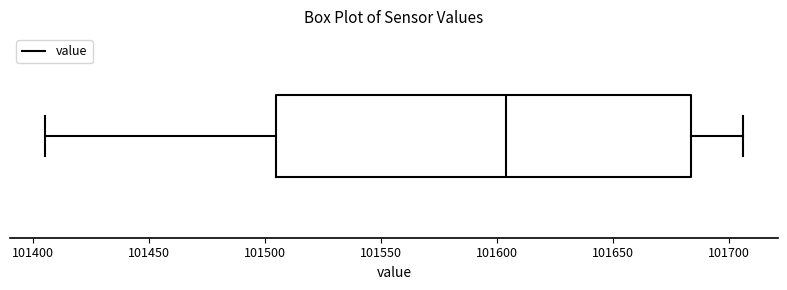

Where does the left whisker of the box end on the x-axis? The values are not printed on the chart, so give them approximately, as read against the axis.

101405